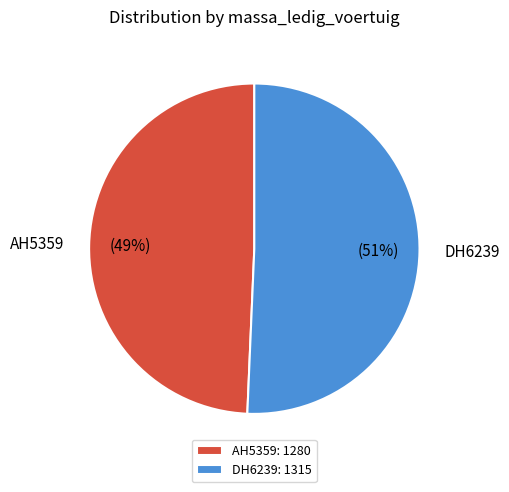

Is it true that AH5359 is 49% of the pie?

True